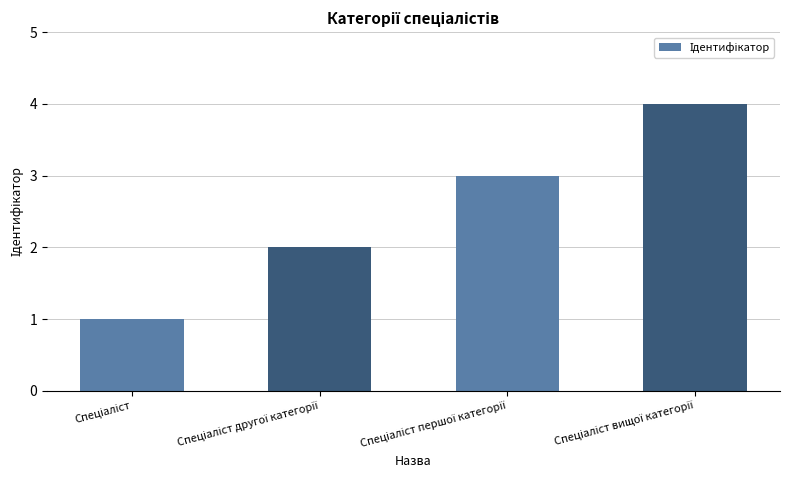

What is the difference between the maximum and minimum values?

3